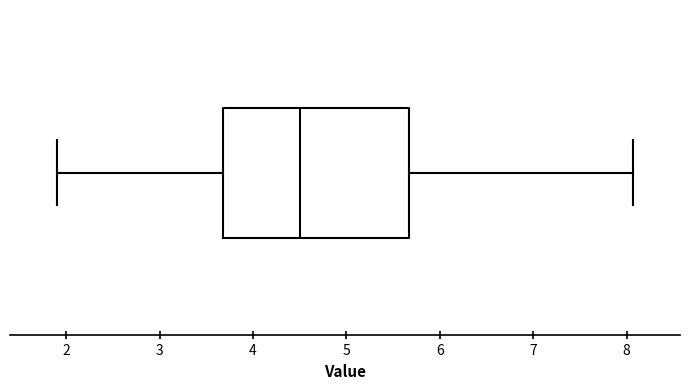

Transcribe this box plot: give where the median line is, the range the box spans, and where the two whiskers end, as read against the x-axis. The values are not printed on the chart, so give them approximately, as read against the axis.

median 4.5, box 3.7 to 5.7, whiskers 1.9 to 8.1